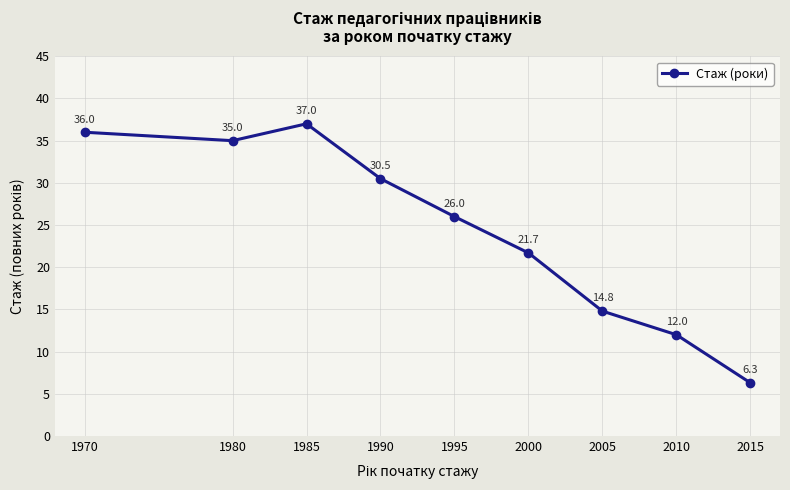

How many lines are shown in the chart?

1